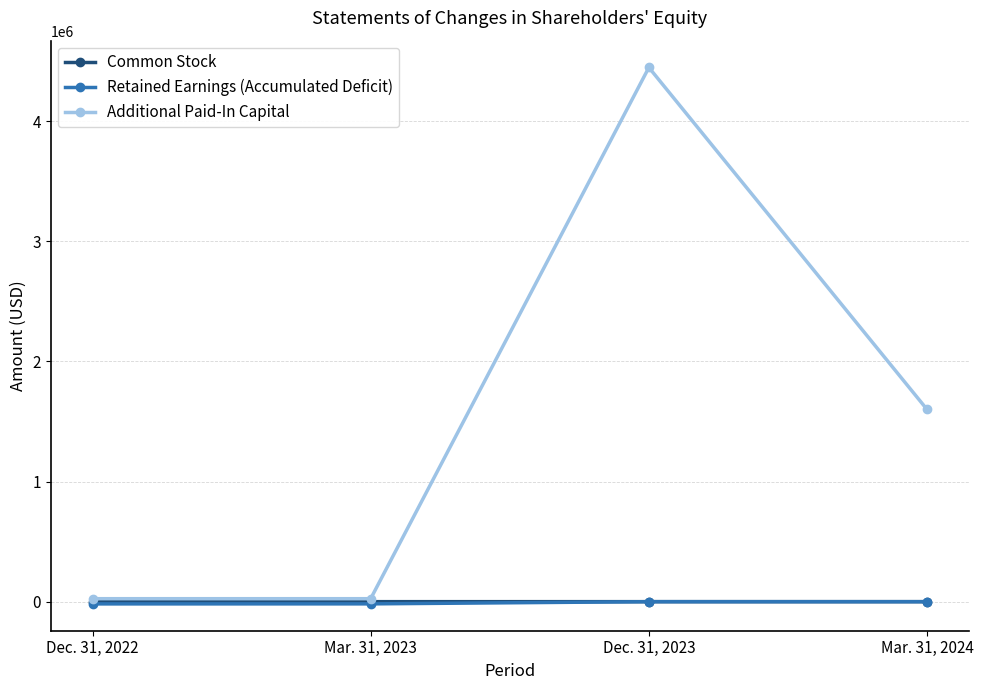

The Additional Paid-In Capital series shows 7220522 at Dec. 31, 2023. True or false?

False